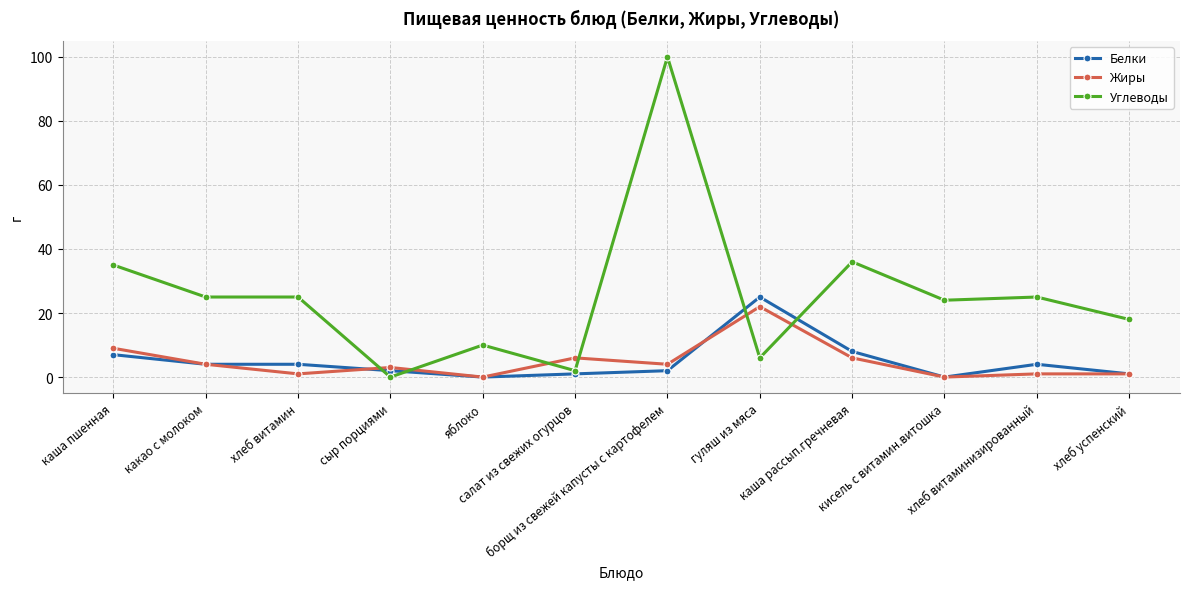

Between какао с молоком and гуляш из мяса, which series saw the biggest shift?

Белки